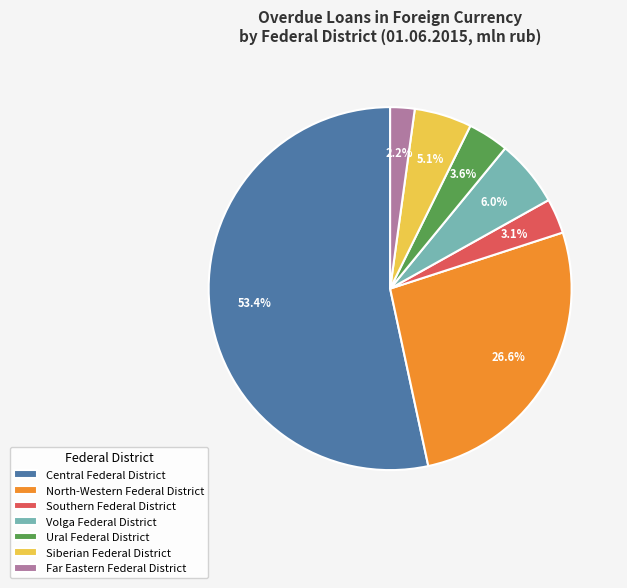

To the nearest percent, what is the combined percentage of Far Eastern Federal District and Ural Federal District?

6%